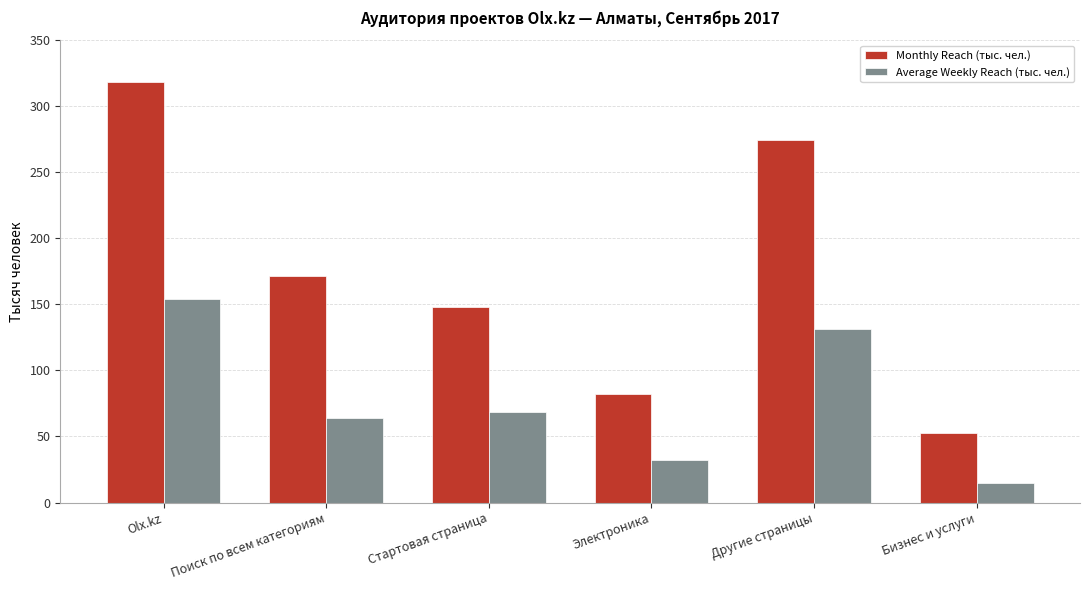

What is the spread (max minus min) of values at Поиск по всем категориям?

107.1